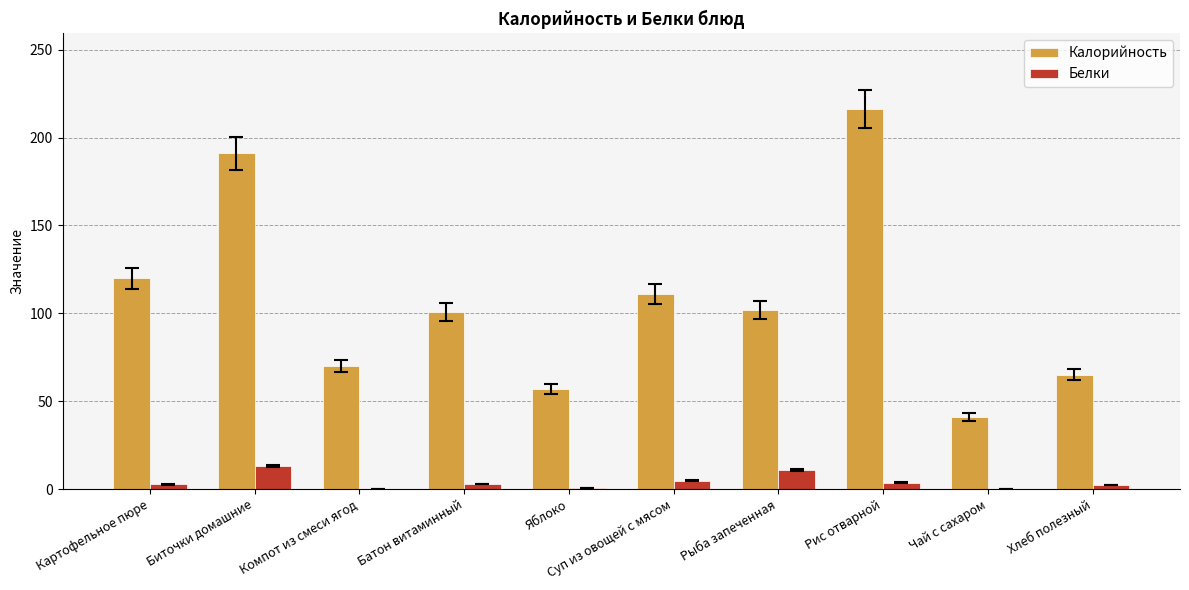

Which series changed the most between Картофельное пюре and Яблоко?

Калорийность